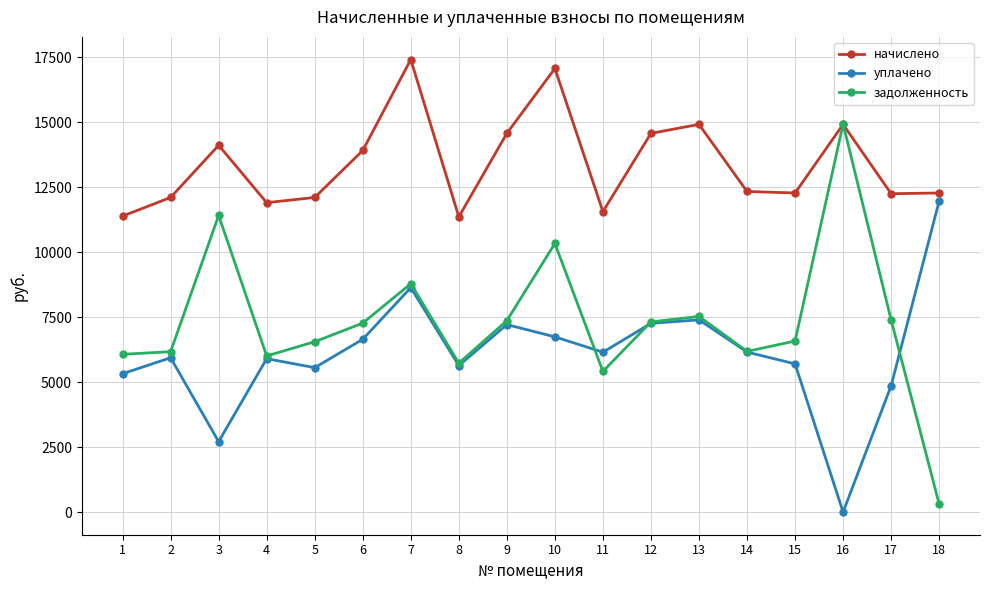

What is the maximum value shown in the chart?

17408.8